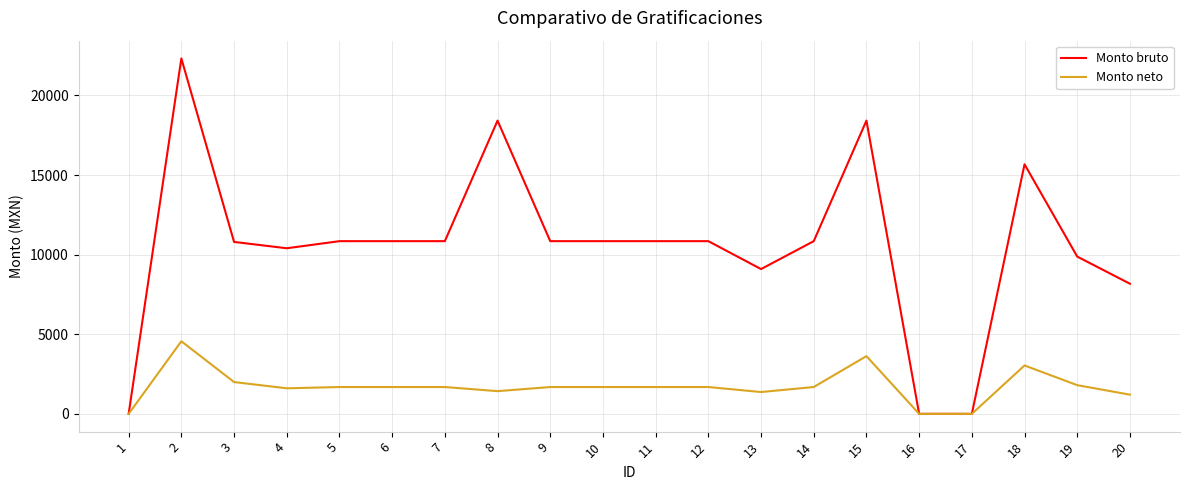

True or false: Monto neto has more than 0 interior local peaks.

True